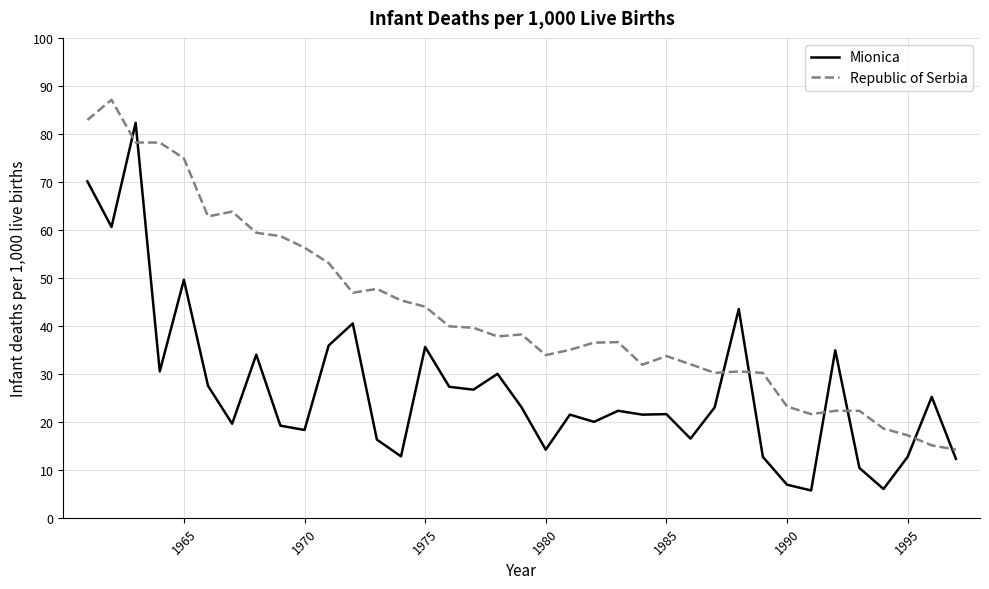

What is the difference between the maximum and minimum values in the Republic of Serbia series?

72.9